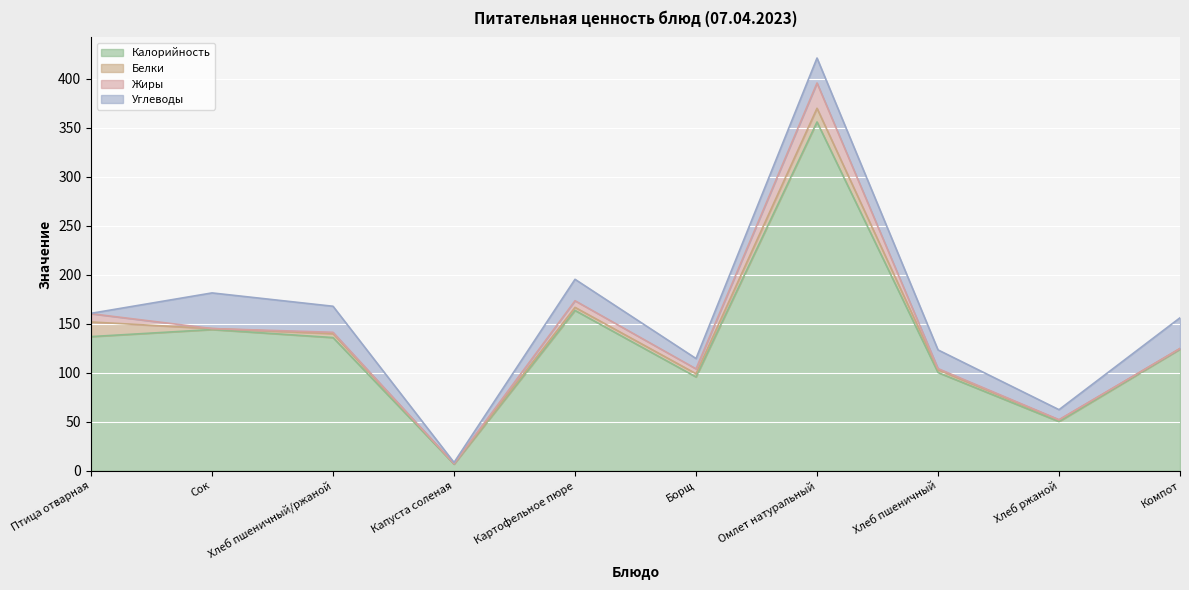

What position from the right is Птица отварная?

10